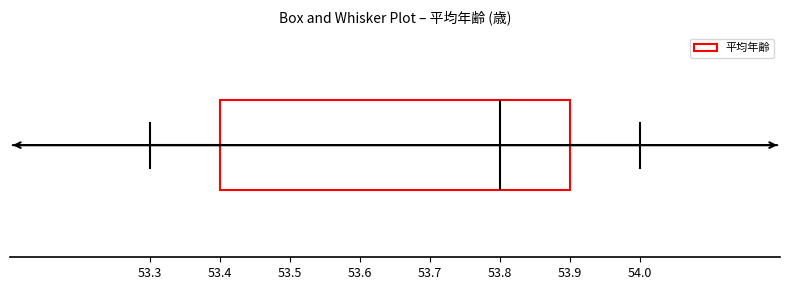

Where does the median line of the box sit on the x-axis? The values are not printed on the chart, so give them approximately, as read against the axis.

53.8